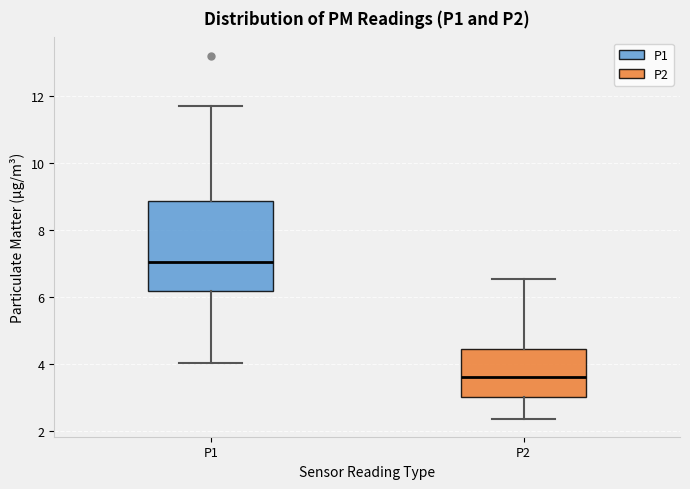

Where does the median line of the box for P1 sit on the y-axis? The values are not printed on the chart, so give them approximately, as read against the axis.

7.0